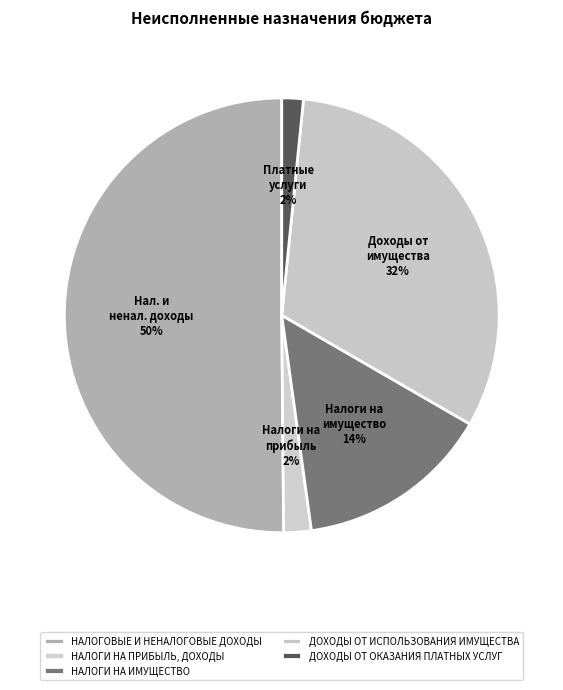

How many slices are in this pie chart?

5